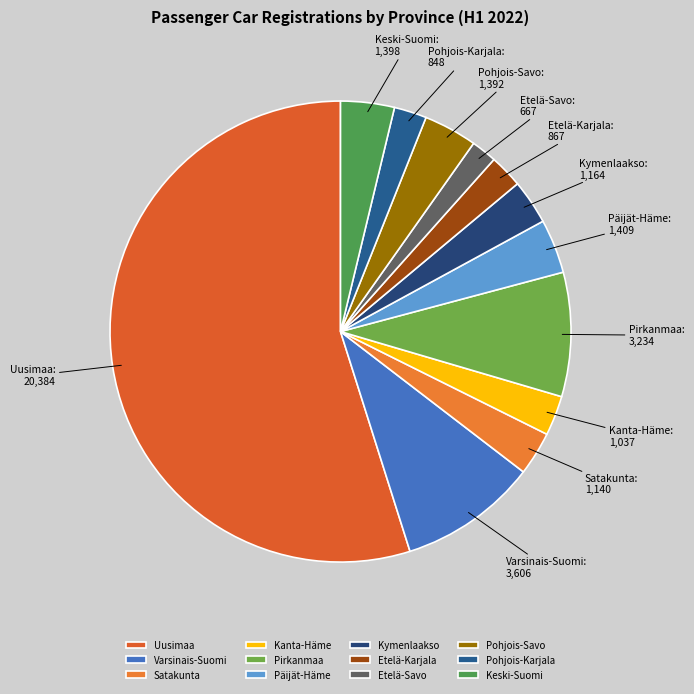

What is the ratio of the value at Pohjois-Karjala to the value at Satakunta?

0.7